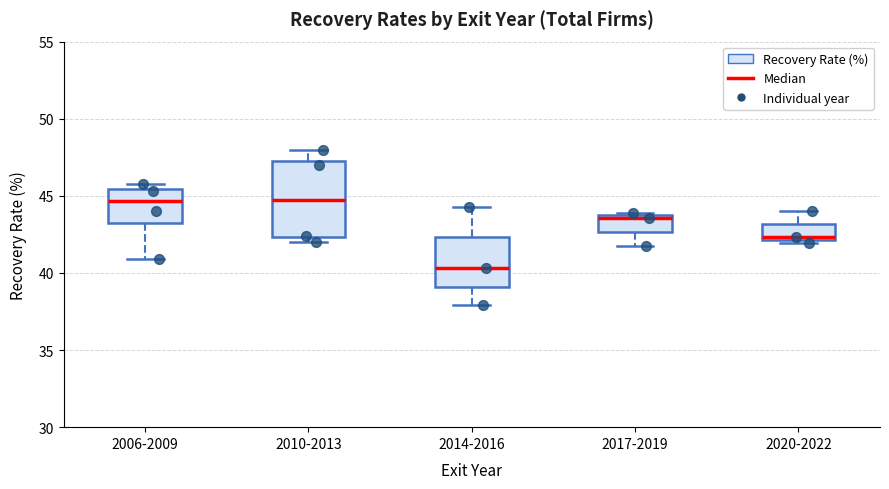

Reading left to right, read every box against the y-axis: the position of its median line, the range the box covers, and the ends of its whiskers. The values are not printed on the chart, so give them approximately, as read against the axis.

2006-2009: median 44.5, box 43.0 to 45.5, whiskers 41.0 to 46.0
2010-2013: median 44.5, box 42.5 to 47.5, whiskers 42.0 to 48.0
2014-2016: median 40.5, box 39.0 to 42.5, whiskers 38.0 to 44.5
2017-2019: median 43.5 (just below the box's upper edge), box 42.5 to 43.5, whiskers 42.0 to 44.0
2020-2022: median 42.5, box 42.0 to 43.0, whiskers 42.0 (just below the box's lower edge) to 44.0